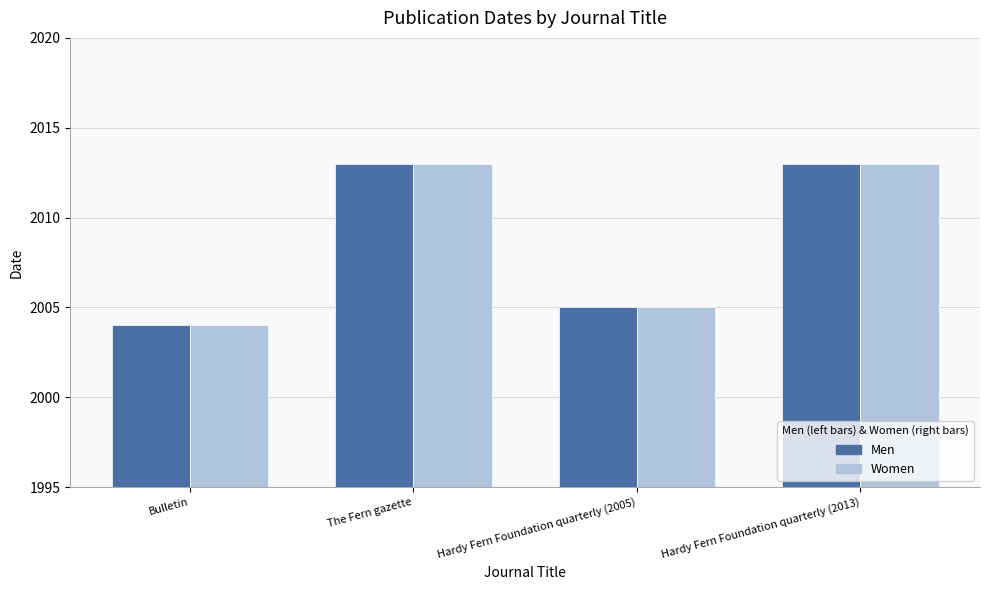

At how many categories does at least one series exceed 2007?

2